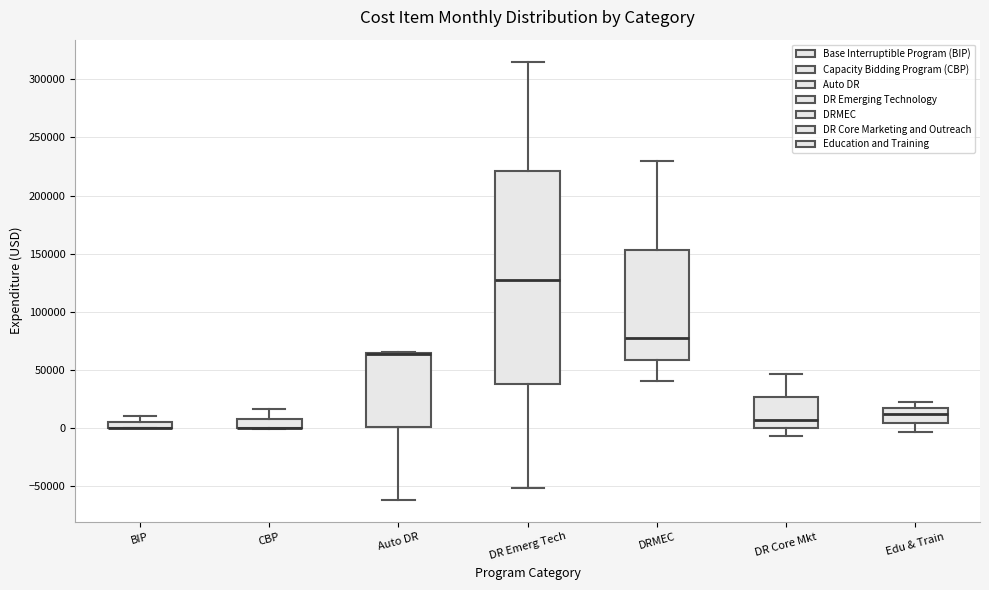

Where is the upper edge of the box for DRMEC on the y-axis? The values are not printed on the chart, so give them approximately, as read against the axis.

155000